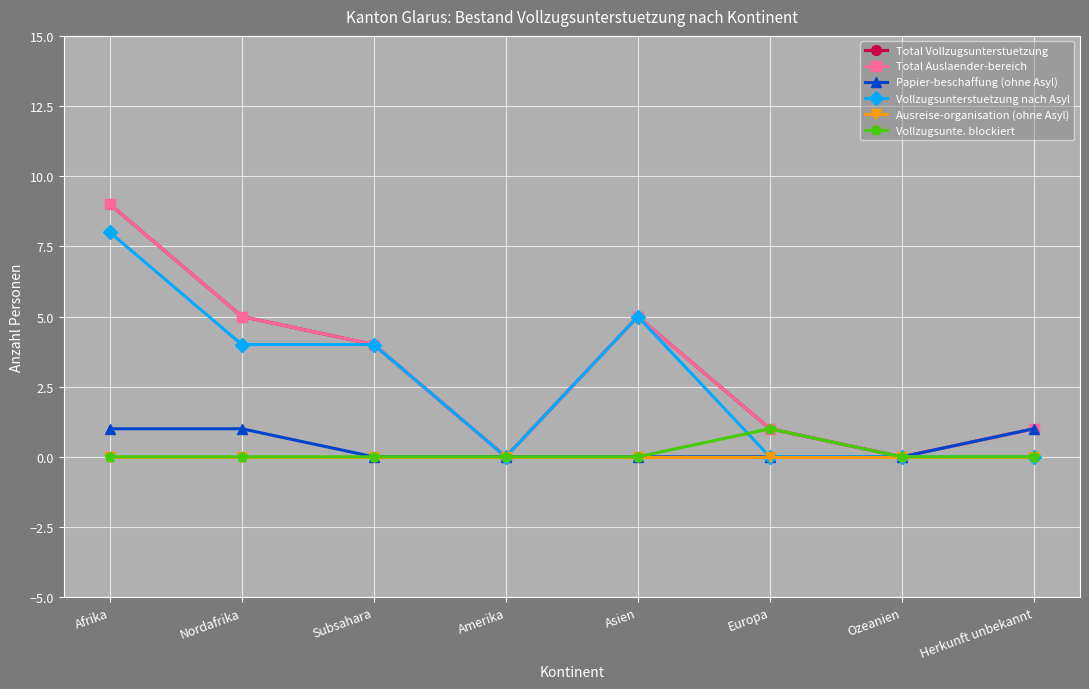

True or false: Total Vollzugsunterstuetzung and Vollzugsunterstuetzung nach Asyl intersect in this chart.

False